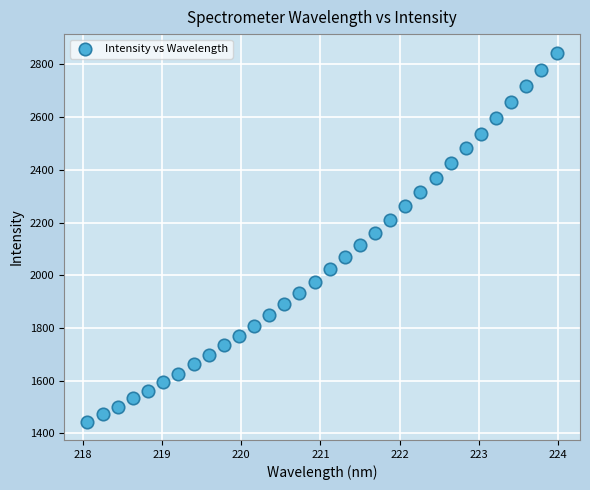

What is the range of Y values (max minus min)?

1399.8